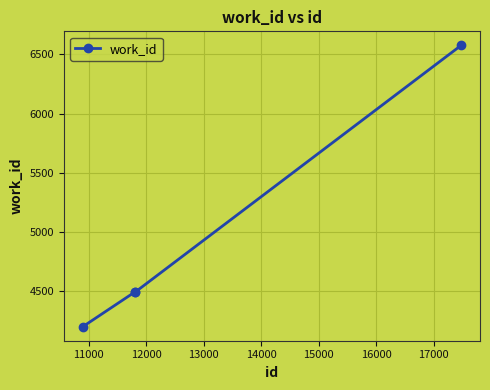

What is the difference between the maximum and minimum values?

2376